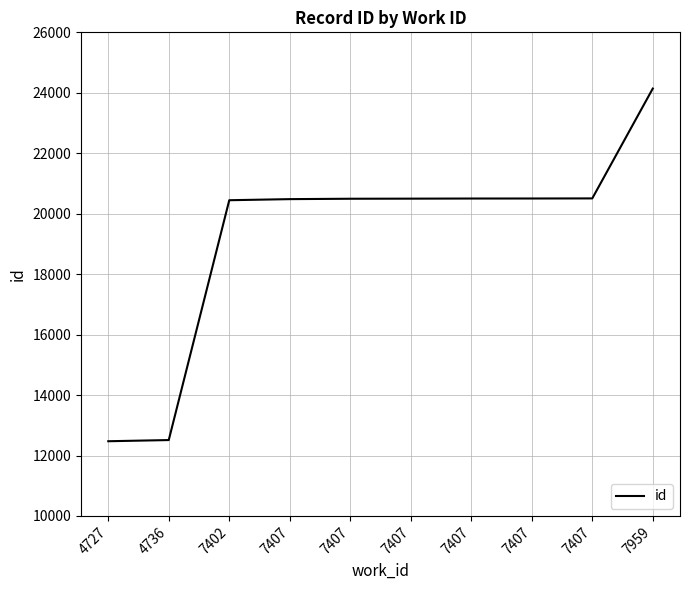

What is the value of the 2nd point from the left?

12512